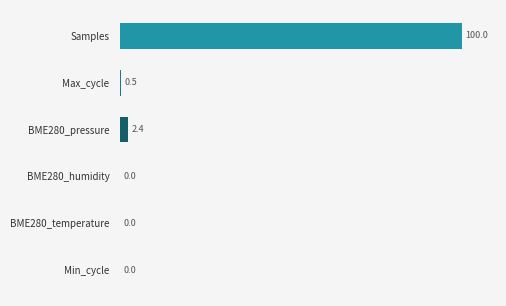

The value at Max_cycle is 0.5. True or false?

True